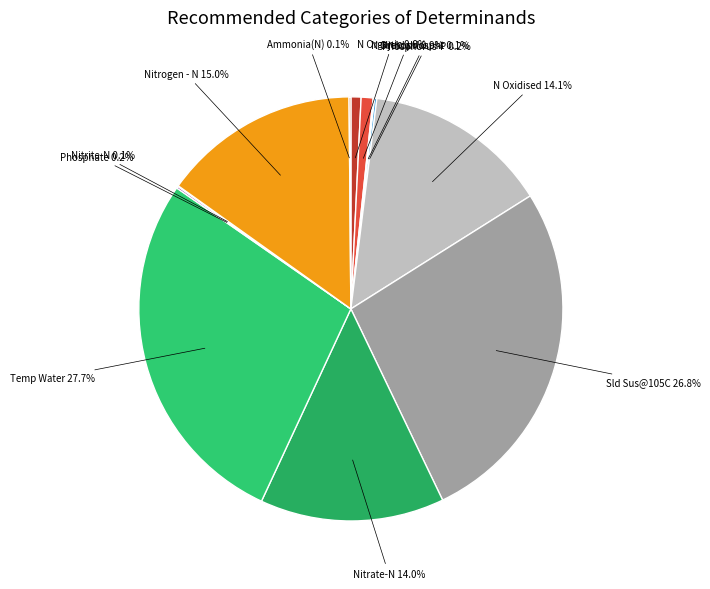

Rank the categories by value from highest to lowest.

Temp Water, Sld Sus@105C, Nitrogen - N, N Oxidised, Nitrate-N, N-Kjeldahl, N Organic, Phosphorus-P, Phosphate, Ammonia(N), Orthophospht, Nitrite-N